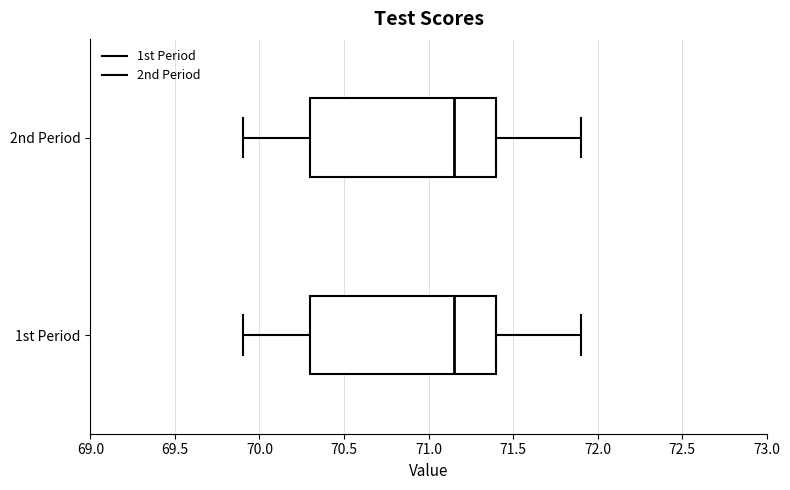

Where is the right edge of the box for 1st Period on the x-axis? The values are not printed on the chart, so give them approximately, as read against the axis.

71.40